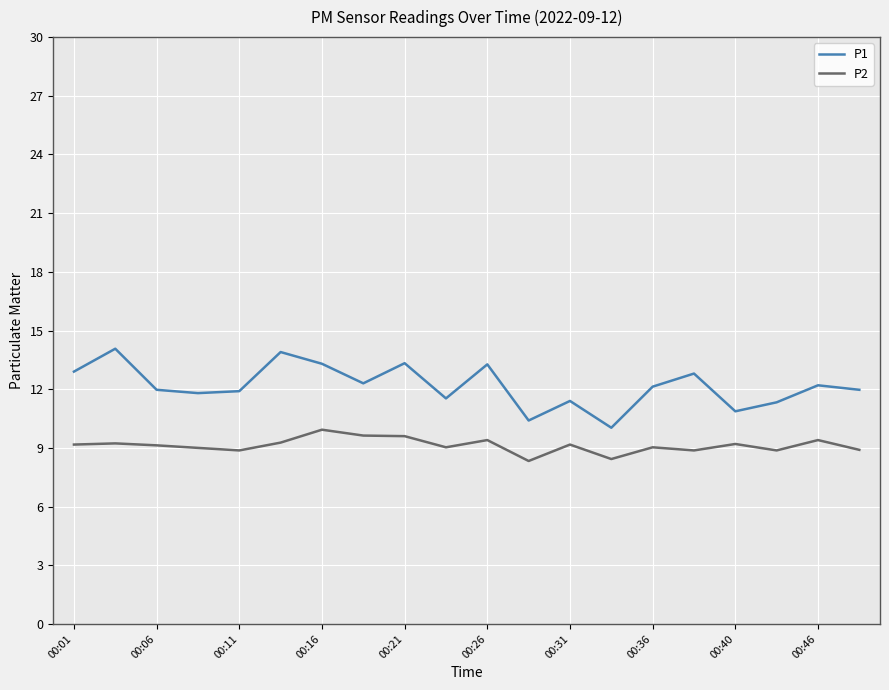

What is the highest value of the P2 series?

9.9